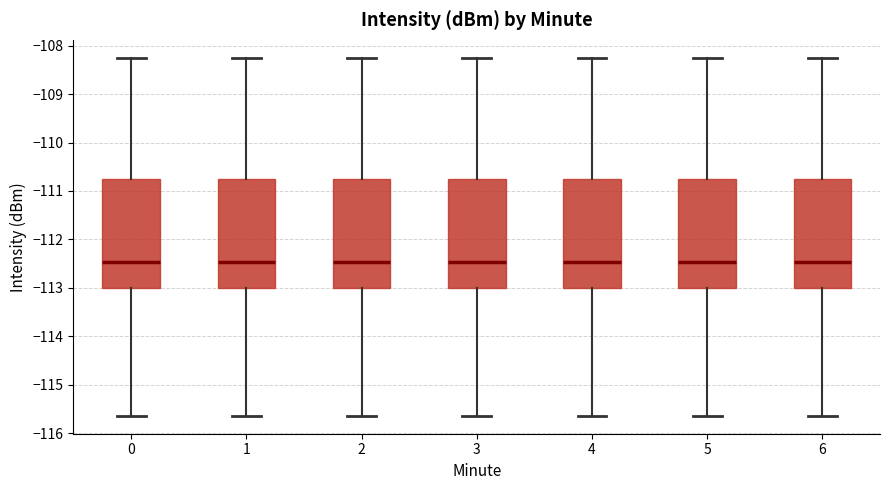

Reading left to right, read every box against the y-axis: the position of its median line, the range the box covers, and the ends of its whiskers. The values are not printed on the chart, so give them approximately, as read against the axis.

0: median -112.5, box -113.0 to -110.8, whiskers -115.6 to -108.2
1: median -112.5, box -113.0 to -110.8, whiskers -115.6 to -108.2
2: median -112.5, box -113.0 to -110.8, whiskers -115.6 to -108.2
3: median -112.5, box -113.0 to -110.8, whiskers -115.6 to -108.2
4: median -112.5, box -113.0 to -110.8, whiskers -115.6 to -108.2
5: median -112.5, box -113.0 to -110.8, whiskers -115.6 to -108.2
6: median -112.5, box -113.0 to -110.8, whiskers -115.6 to -108.2